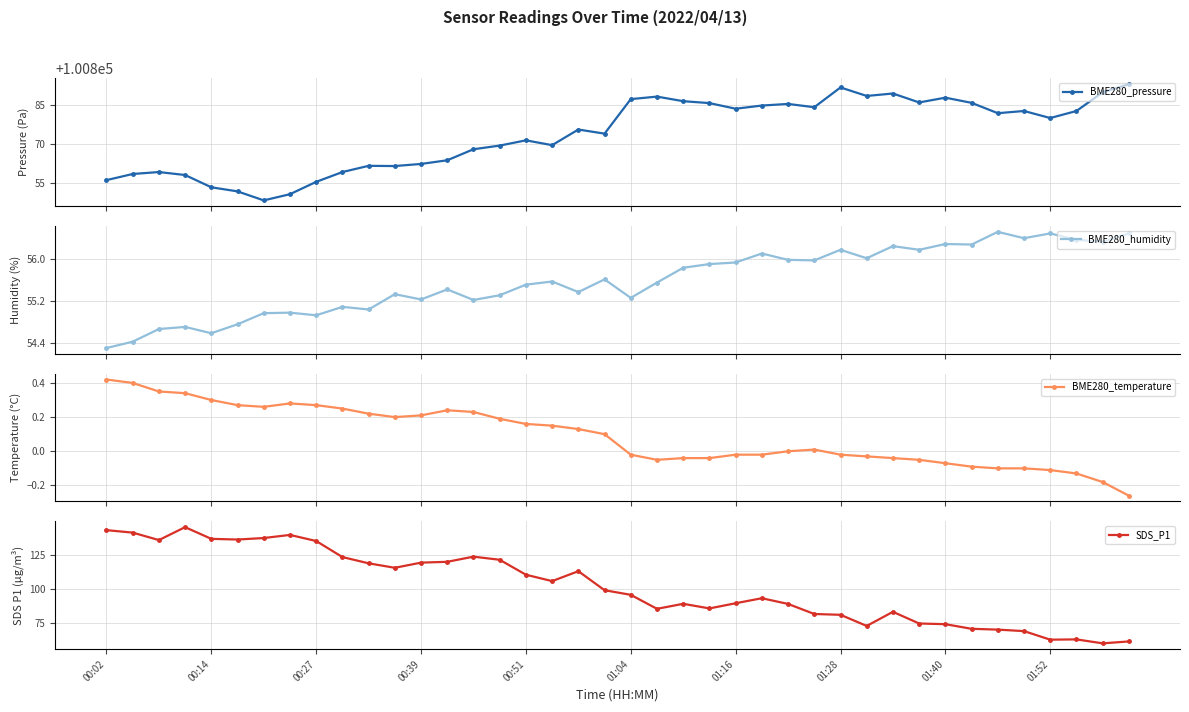

True or false: BME280_humidity and BME280_temperature intersect in this chart.

False